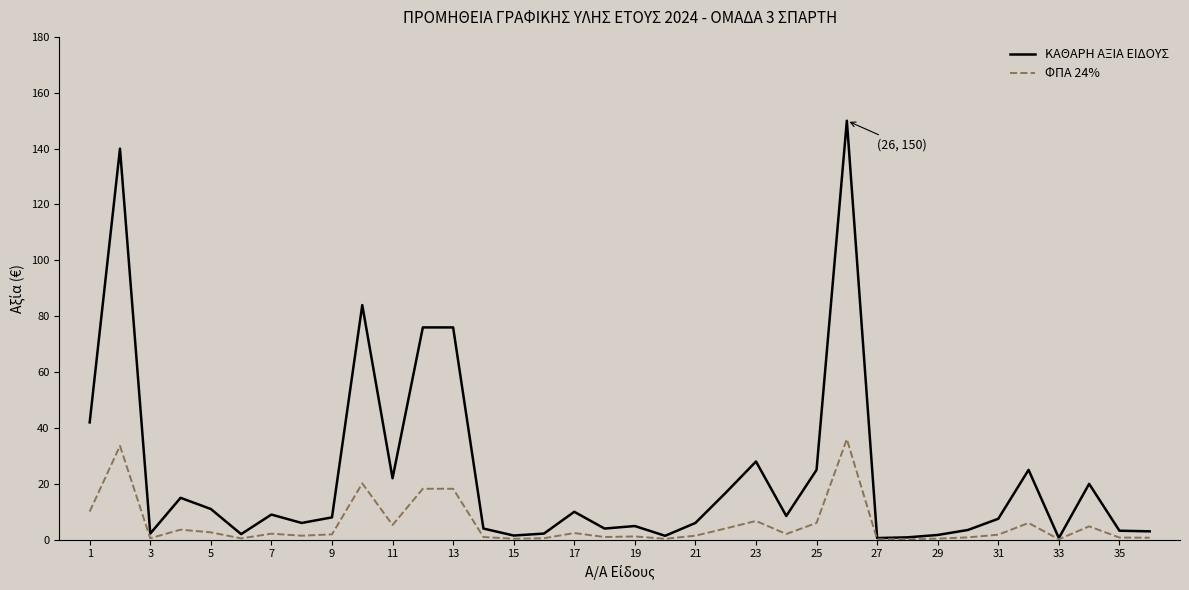

List the series in order of their overall mean, lowest first.

ΦΠΑ 24%, ΚΑΘΑΡΗ ΑΞΙΑ ΕΙΔΟΥΣ